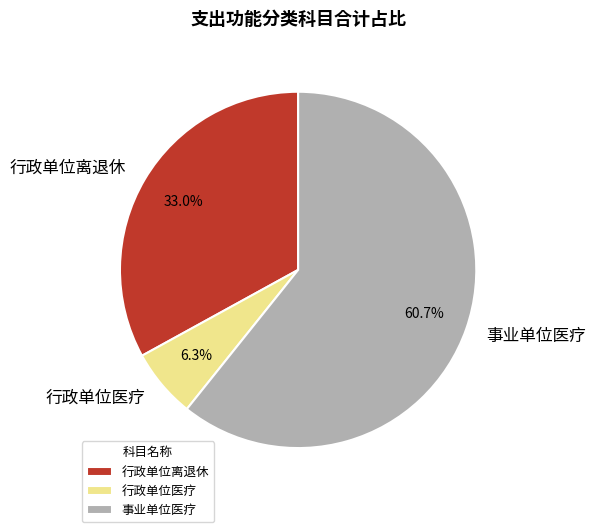

Combined, what portion of the pie is 行政单位离退休 and 事业单位医疗?

93.7%